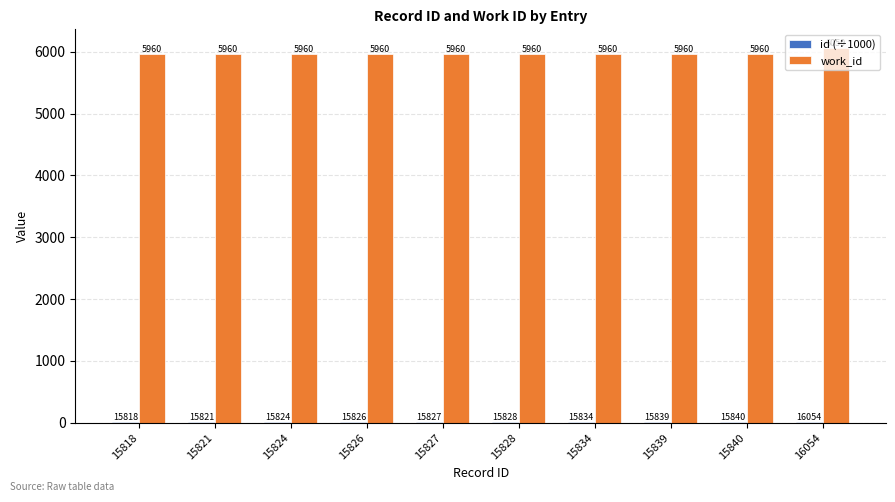

Which series has the widest spread of values?

work_id